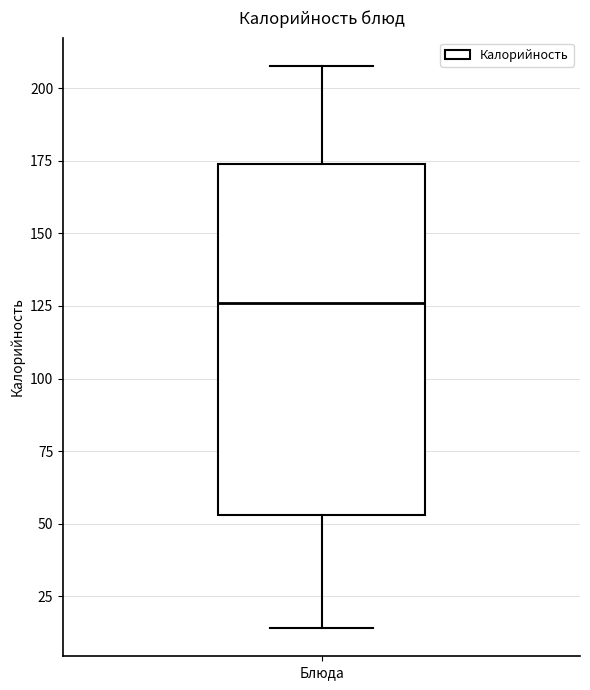

Read this box plot against the y-axis: the position of the median line, the range covered by the box, and the ends of both whiskers. The values are not printed on the chart, so give them approximately, as read against the axis.

median 125, box 55 to 175, whiskers 15 to 210